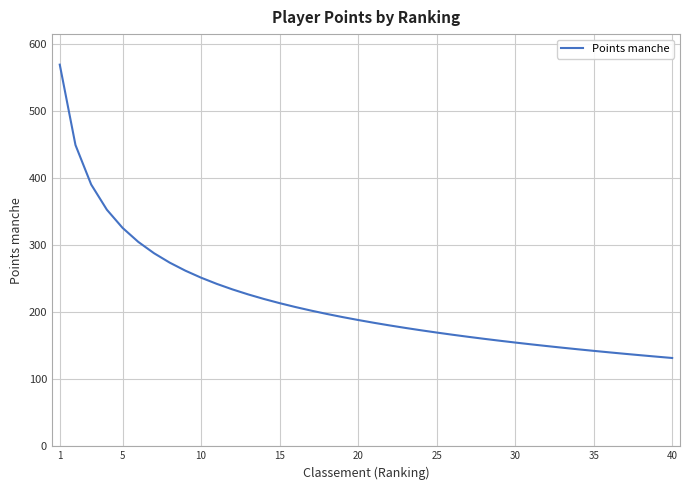

What is the difference between the maximum and minimum values?

438.0